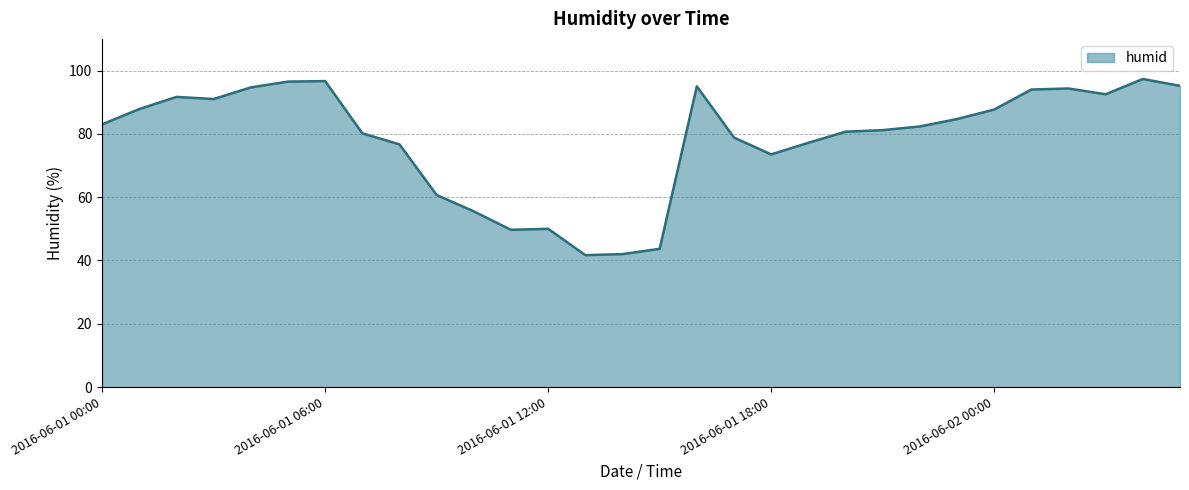

What is the maximum value shown in the chart?

97.3